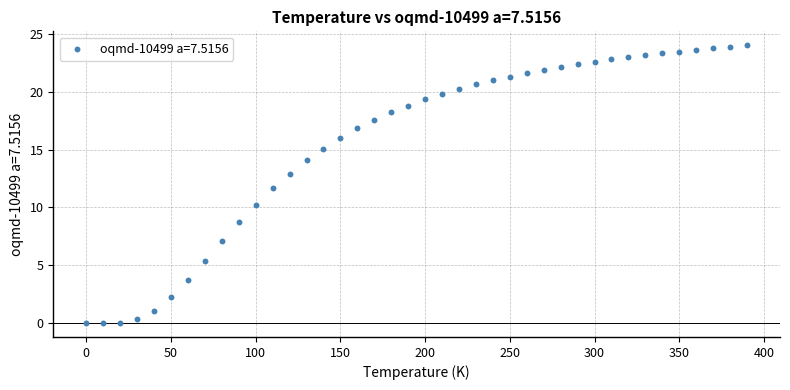

What Y value in the scatter plot is closest to 12?

11.6